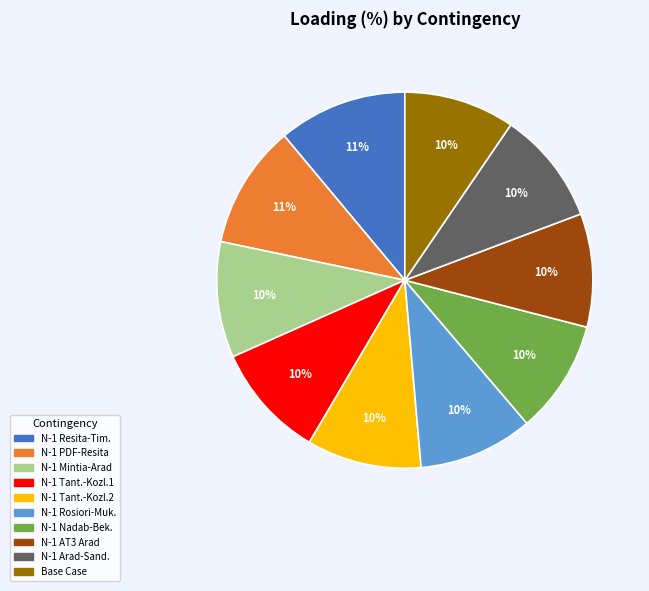

Is there any slice that represents more than half of the pie?

No